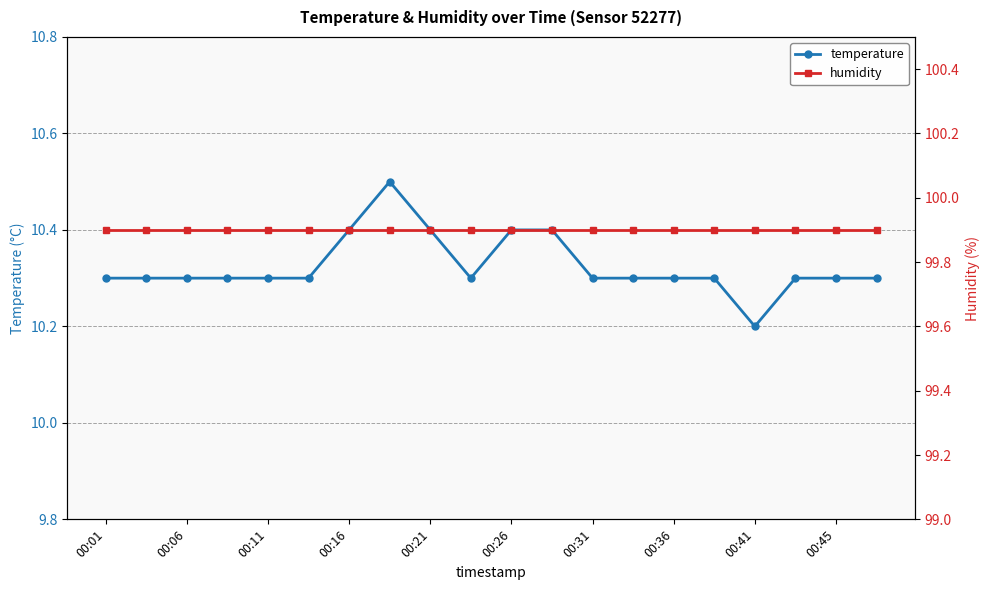

The value of temperature at 00:36 is 10.3. True or false?

True